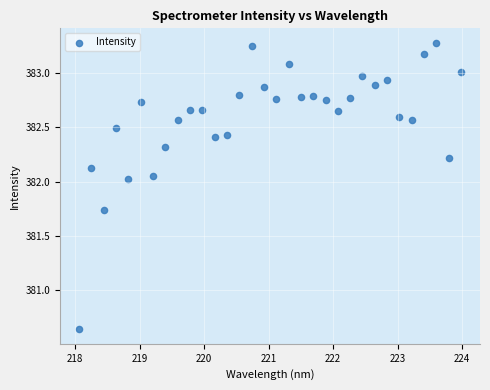

What is the range of X values (max minus min)?

5.9